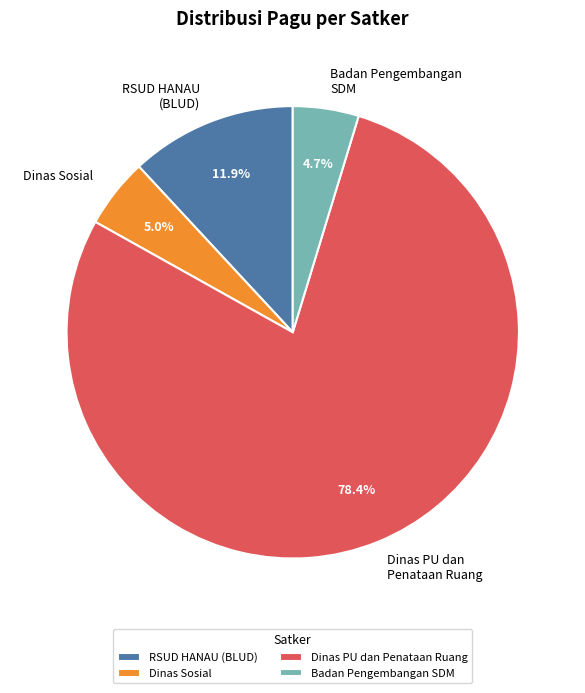

What percentage is the Dinas Sosial slice, to the nearest percent?

5%